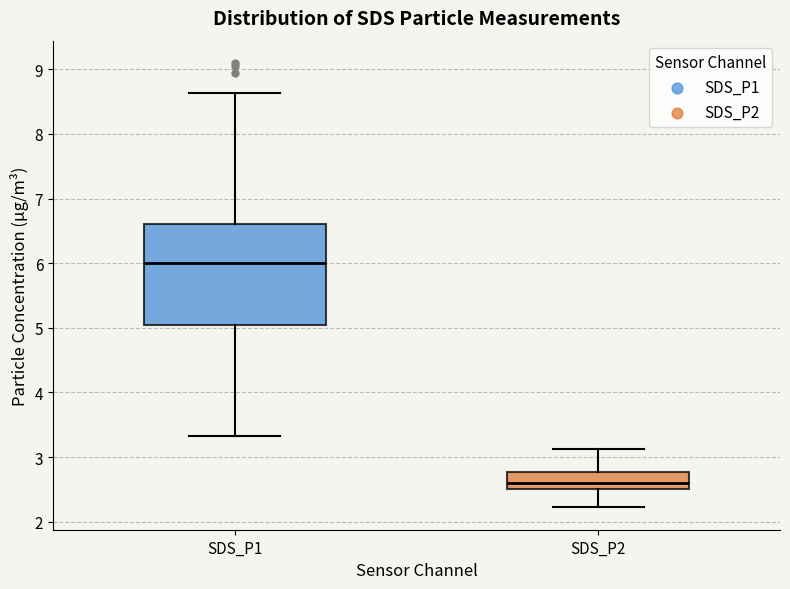

Reading left to right, read every box against the y-axis: the position of its median line, the range the box covers, and the ends of its whiskers. The values are not printed on the chart, so give them approximately, as read against the axis.

SDS_P1: median 6.0, box 5.0 to 6.6, whiskers 3.3 to 8.6
SDS_P2: median 2.6, box 2.5 to 2.8, whiskers 2.2 to 3.1